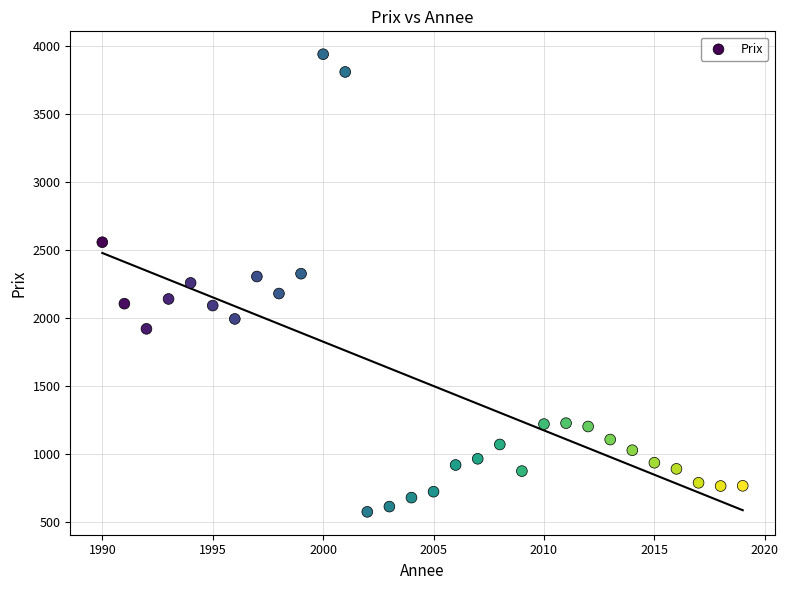

What is the range of Y values (max minus min)?

3360.3